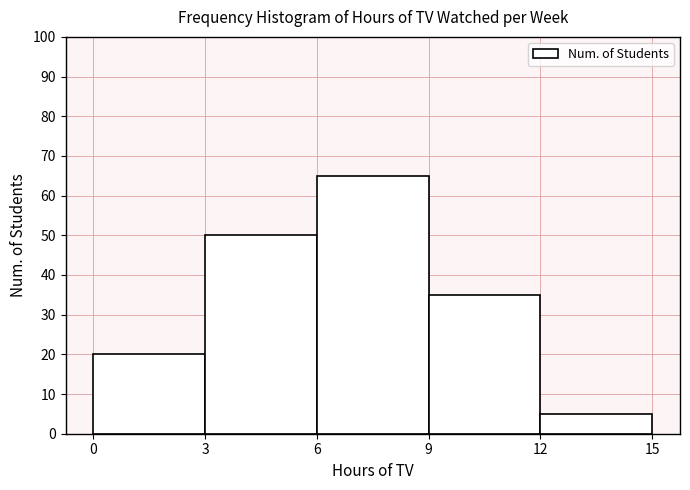

What is the height of the bar covering 6 to 9 on the x-axis? The values are not printed on the chart, so give them approximately, as read against the axis.

65